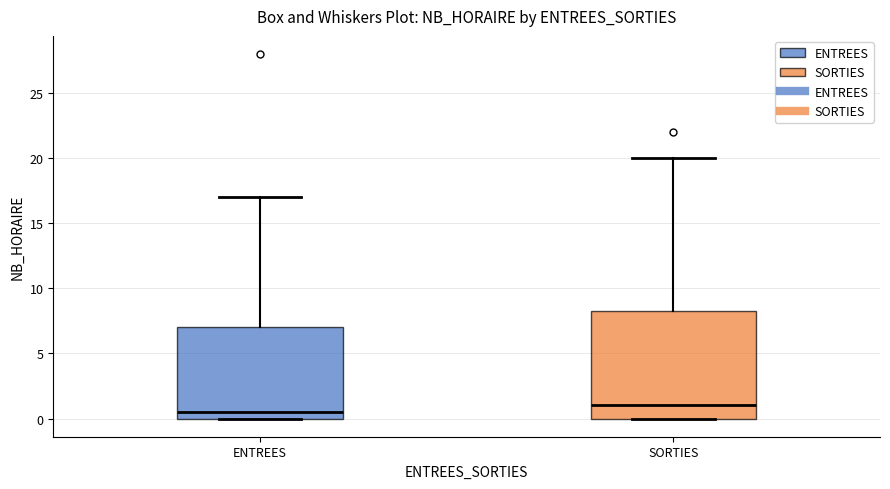

Where is the upper edge of the box for ENTREES on the y-axis? The values are not printed on the chart, so give them approximately, as read against the axis.

7.0